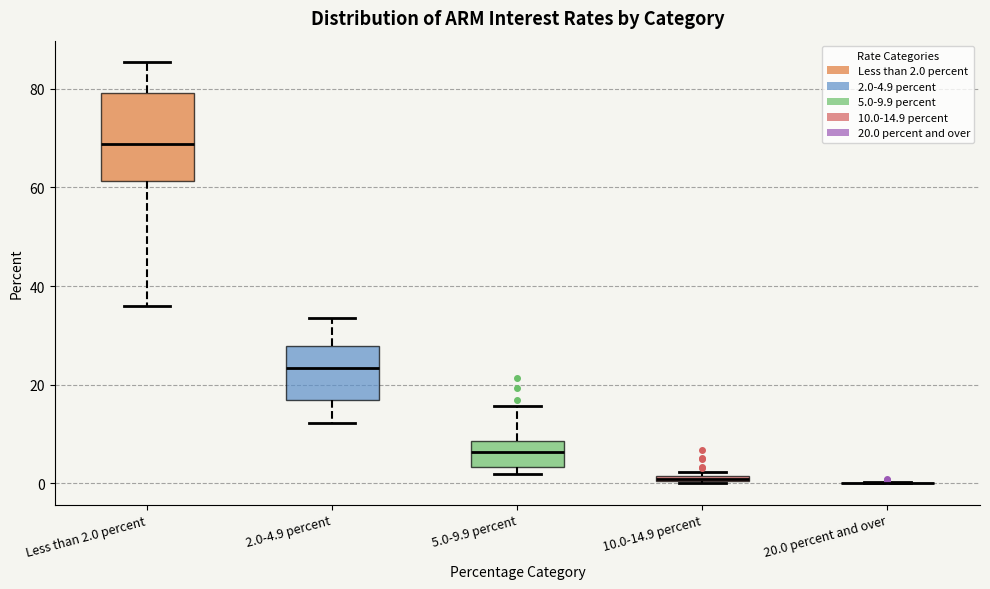

Where is the upper edge of the box for 5.0-9.9 percent on the y-axis? The values are not printed on the chart, so give them approximately, as read against the axis.

8